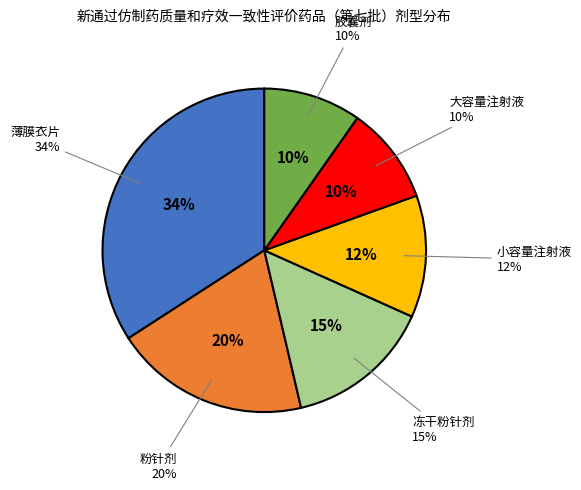

Which has a higher value, 胶囊剂 or 粉针剂?

粉针剂